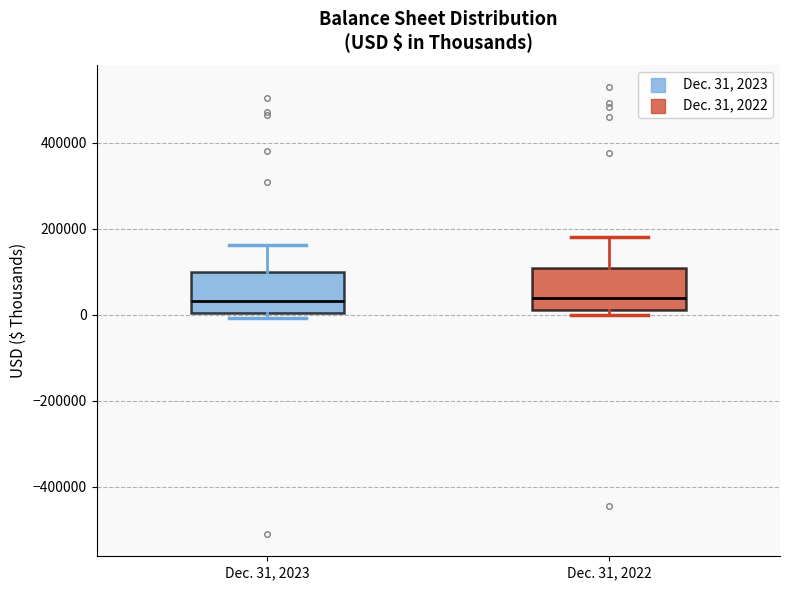

Reading left to right, read every box against the y-axis: the position of its median line, the range the box covers, and the ends of its whiskers. The values are not printed on the chart, so give them approximately, as read against the axis.

Dec. 31, 2023: median 40000, box 0 to 100000, whiskers 0 (just below the box's lower edge) to 160000
Dec. 31, 2022: median 40000, box 20000 to 100000, whiskers 0 to 180000